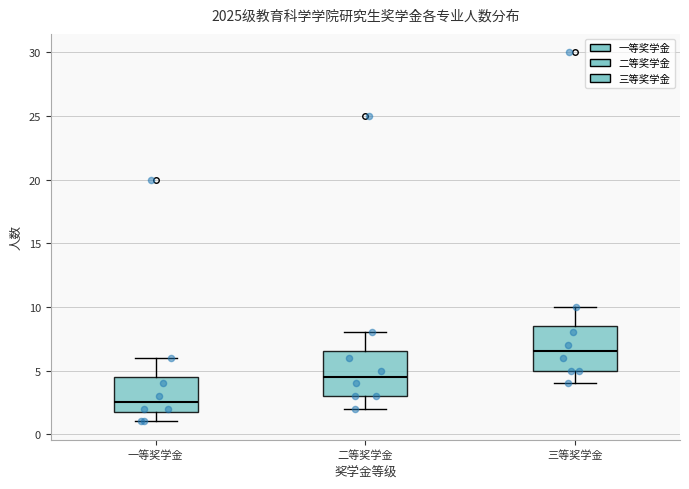

Which box has the highest median line?

三等奖学金